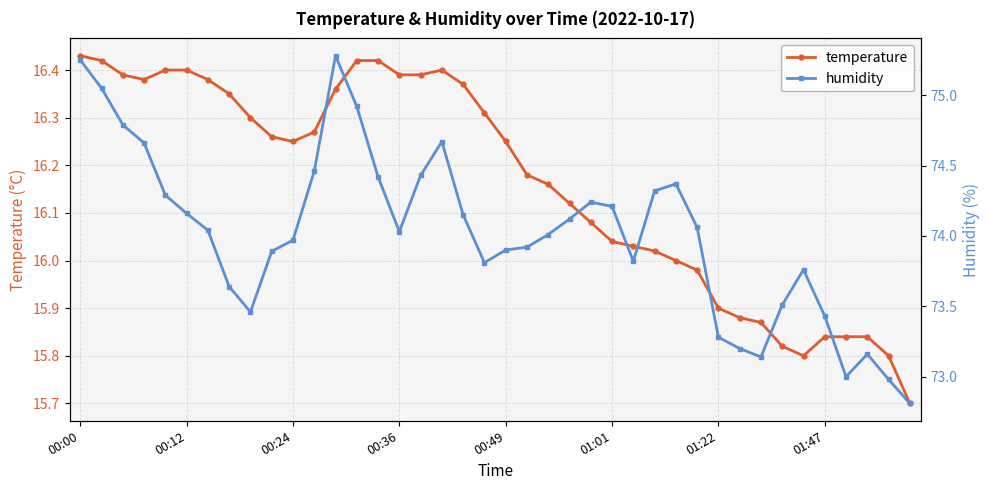

True or false: humidity and temperature intersect in this chart.

False